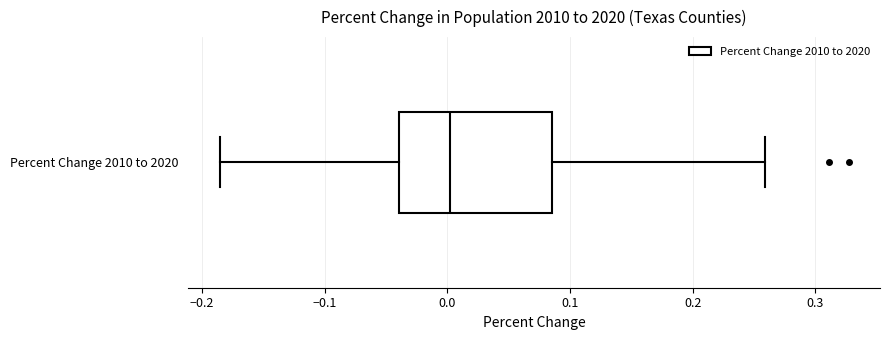

Read this box plot against the x-axis: the position of the median line, the range covered by the box, and the ends of both whiskers. The values are not printed on the chart, so give them approximately, as read against the axis.

median 0.00, box -0.04 to 0.09, whiskers -0.19 to 0.26